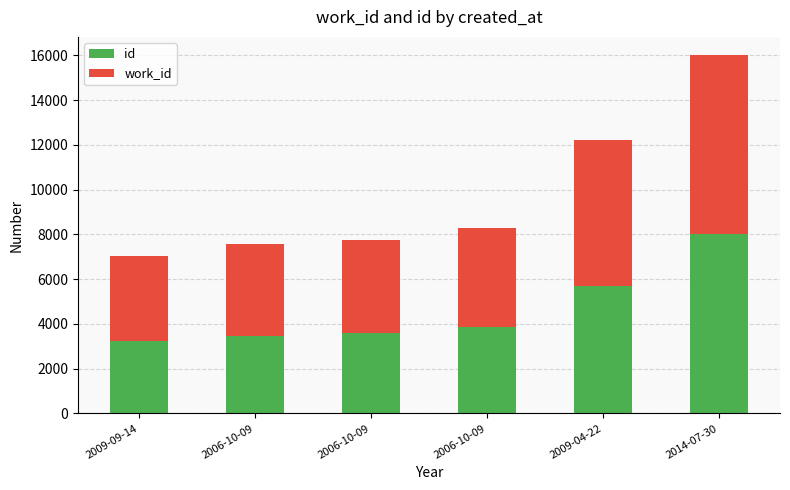

Between 2009-09-14 and 2009-04-22, which series saw the biggest shift?

work_id